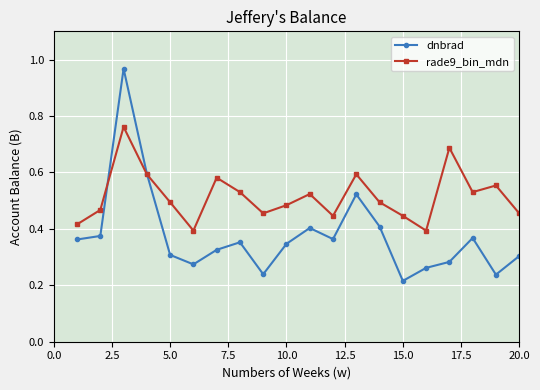

Does the chart display data point markers on the line(s)?

Yes